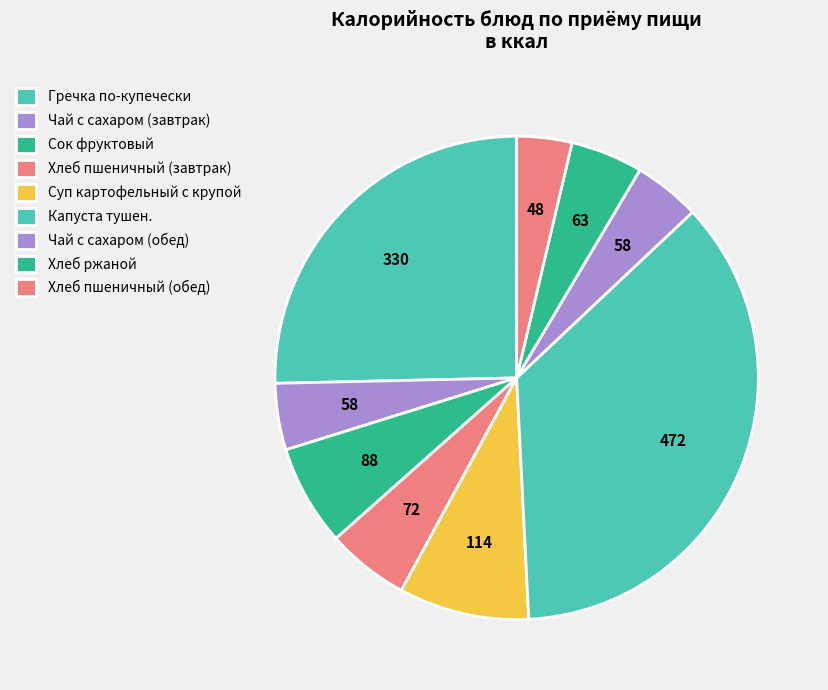

What is the change in value from Суп картофельный с крупой to Хлеб пшеничный (обед)?

-65.5